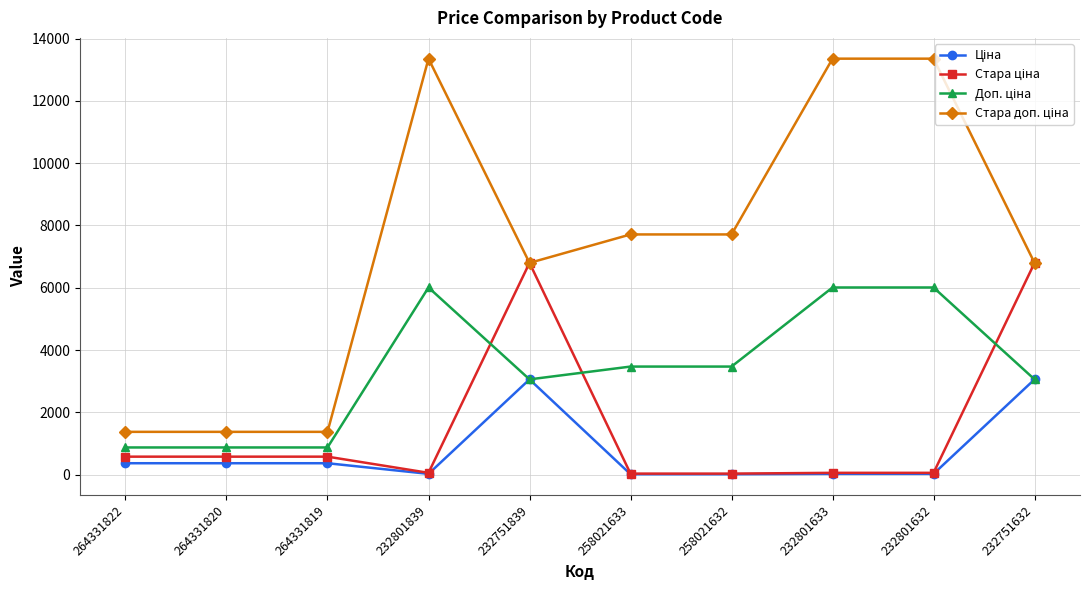

What is the greatest value displayed?

13356.0